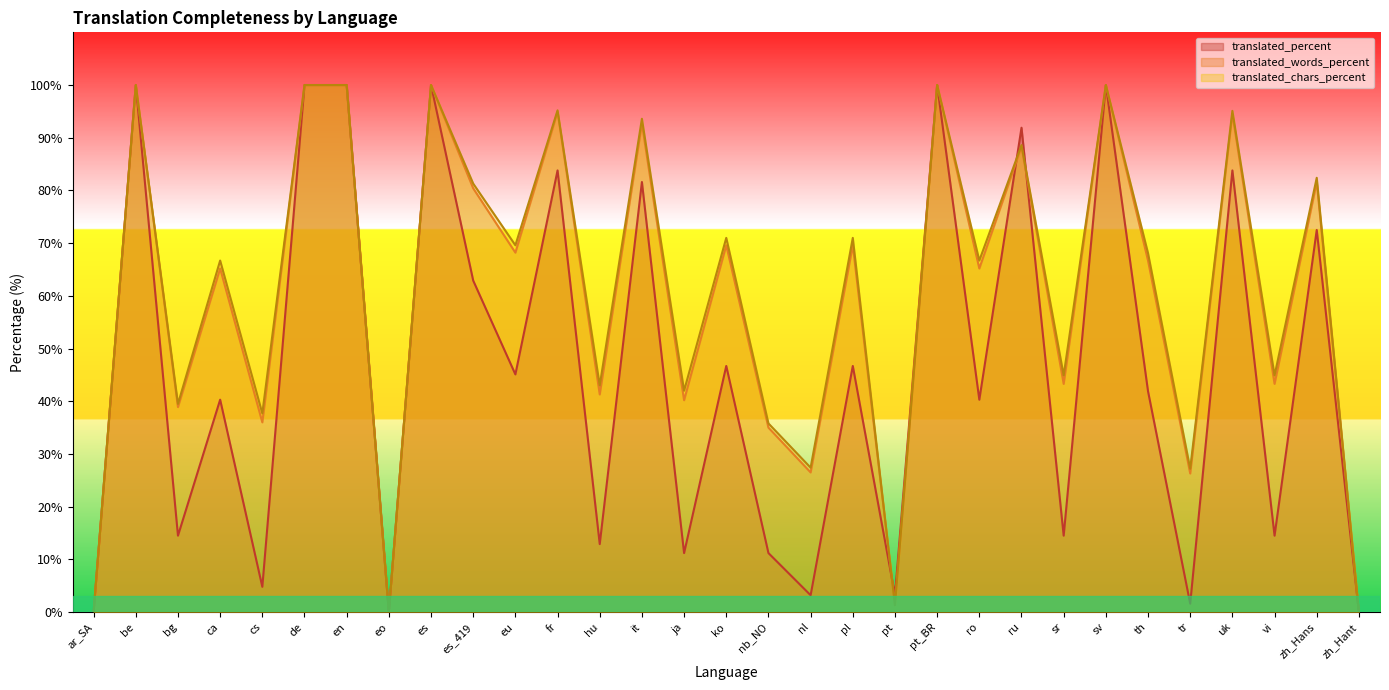

How many intersections are there between translated_chars_percent and translated_words_percent?

1